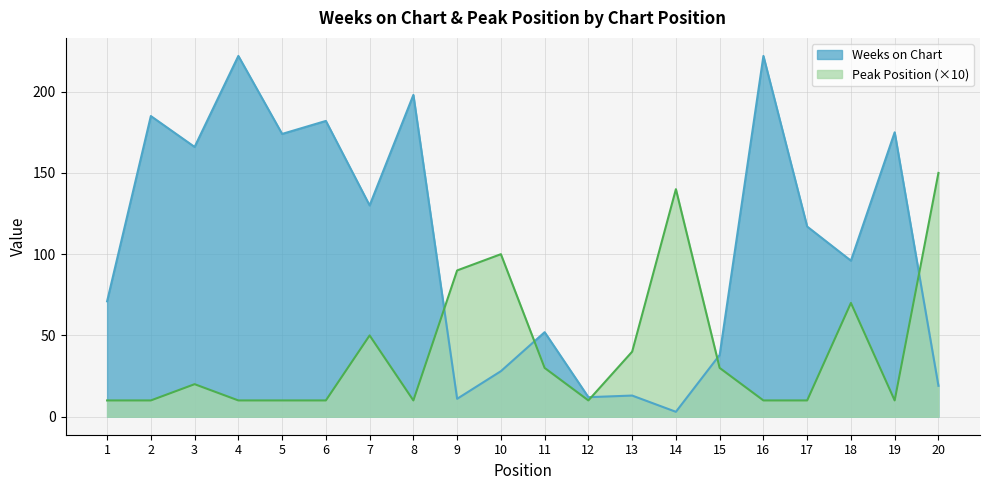

Count the number of data series in this chart.

2